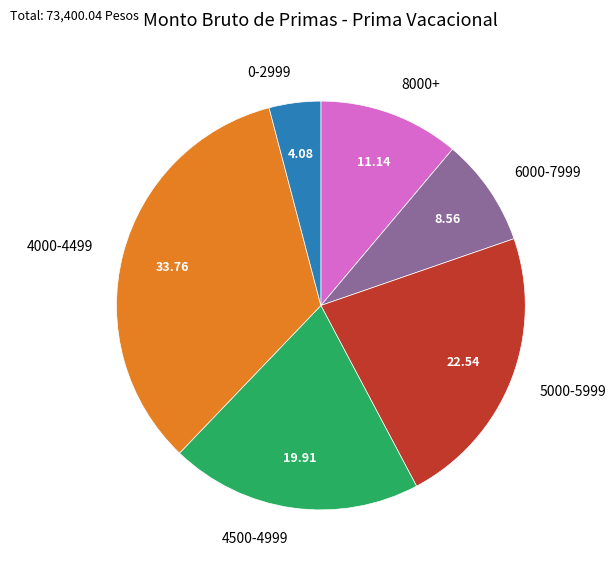

Is there any slice that represents more than half of the pie?

No